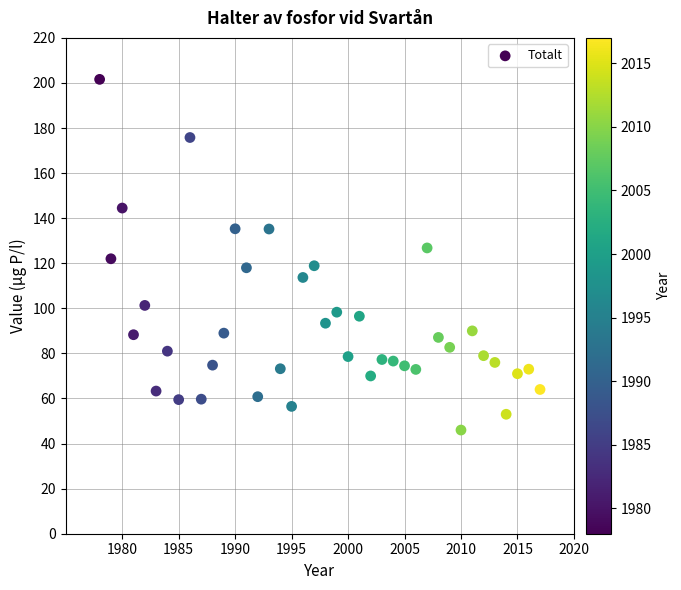

What is the range of Y values (max minus min)?

155.6